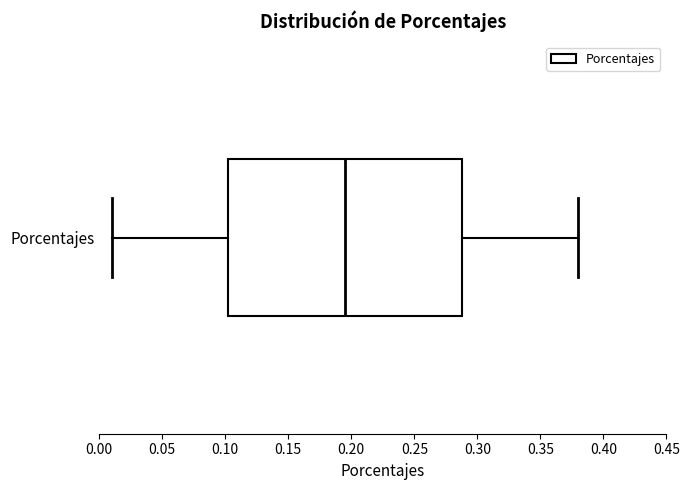

Where is the right edge of the box for Porcentajes on the x-axis? The values are not printed on the chart, so give them approximately, as read against the axis.

0.290